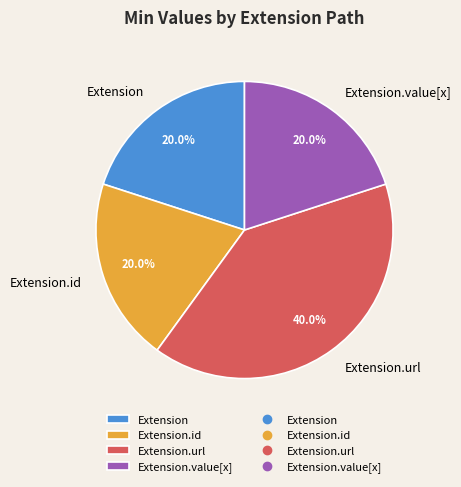

Is Extension the majority of the pie?

No